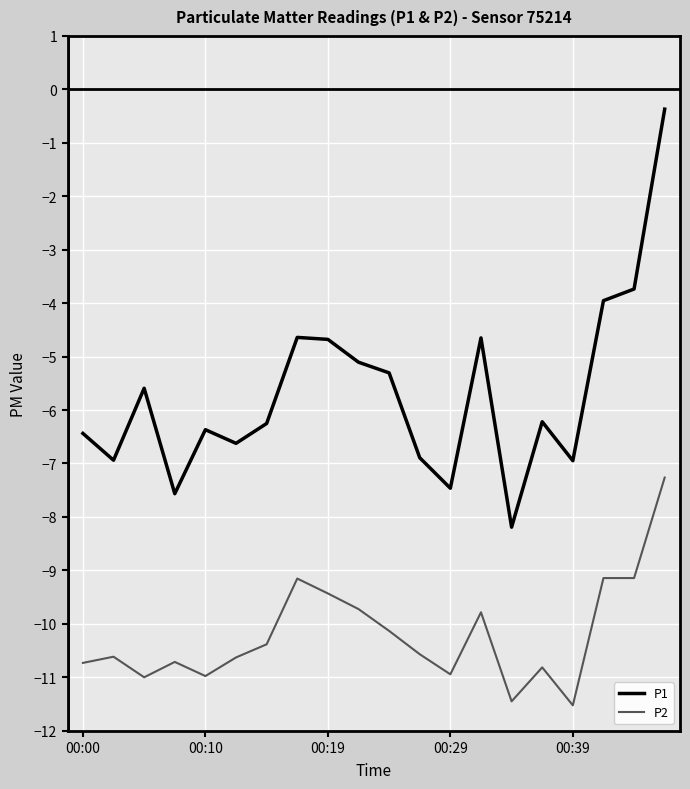

Which series has the largest range (max minus min)?

P1